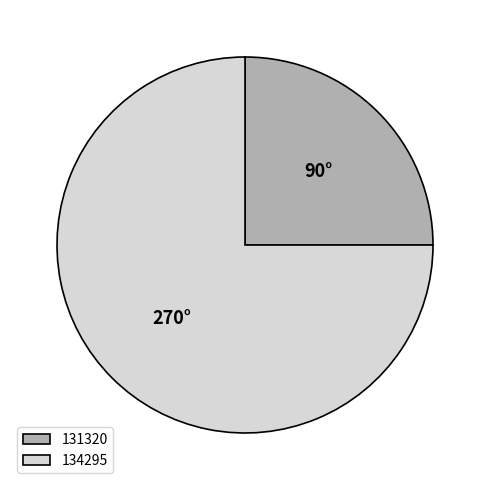

How many slices are in this pie chart?

2